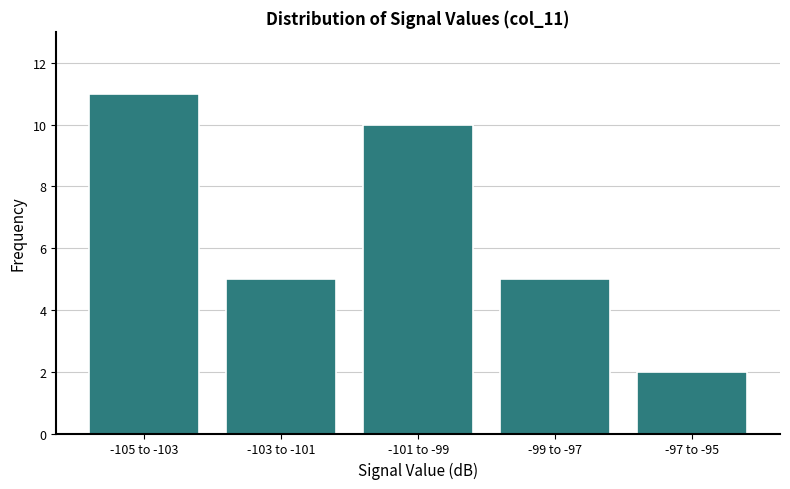

Reading right to left, what are all the values shown in this chart?

-97 to -95=2	-99 to -97=5	-101 to -99=10	-103 to -101=5	-105 to -103=11